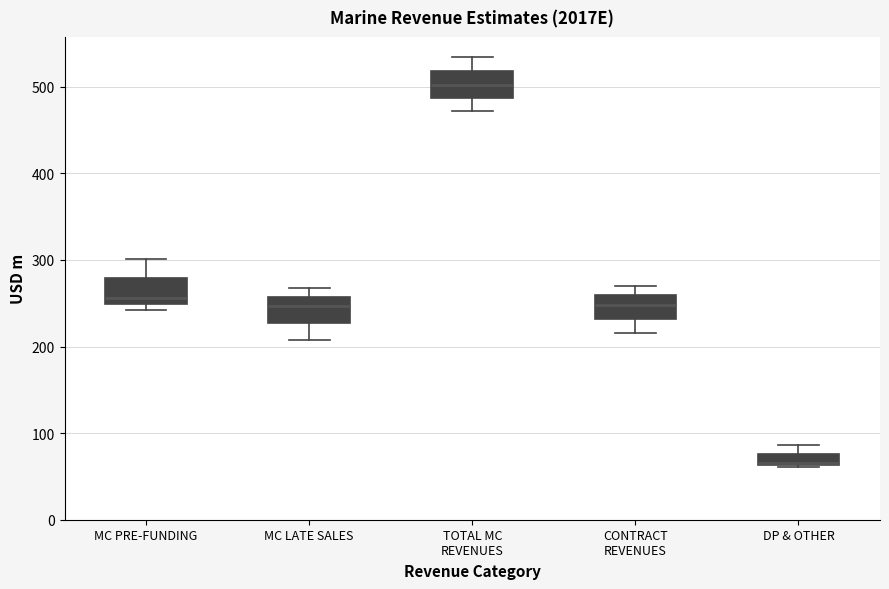

Where is the lower edge of the box for MC LATE SALES on the y-axis? The values are not printed on the chart, so give them approximately, as read against the axis.

230